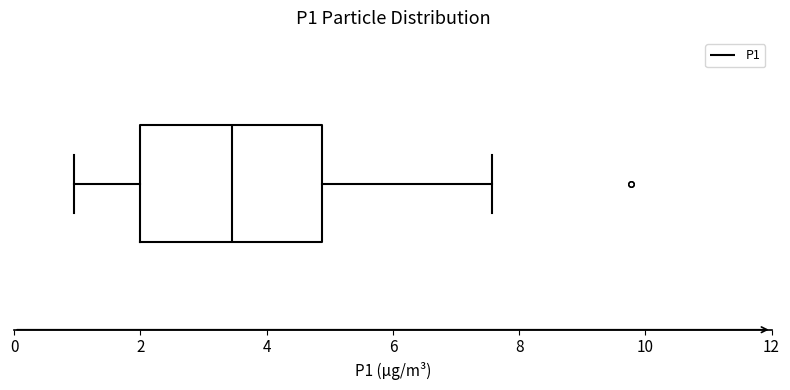

Where does the right whisker of the box end on the x-axis? The values are not printed on the chart, so give them approximately, as read against the axis.

7.6